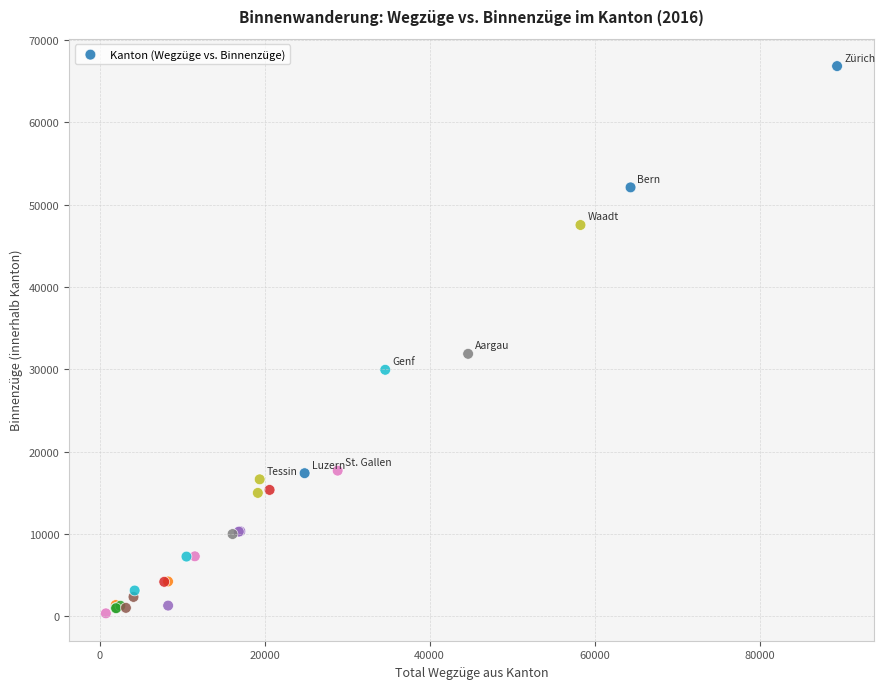

What Y value in the scatter plot is closest to 33595?

31880